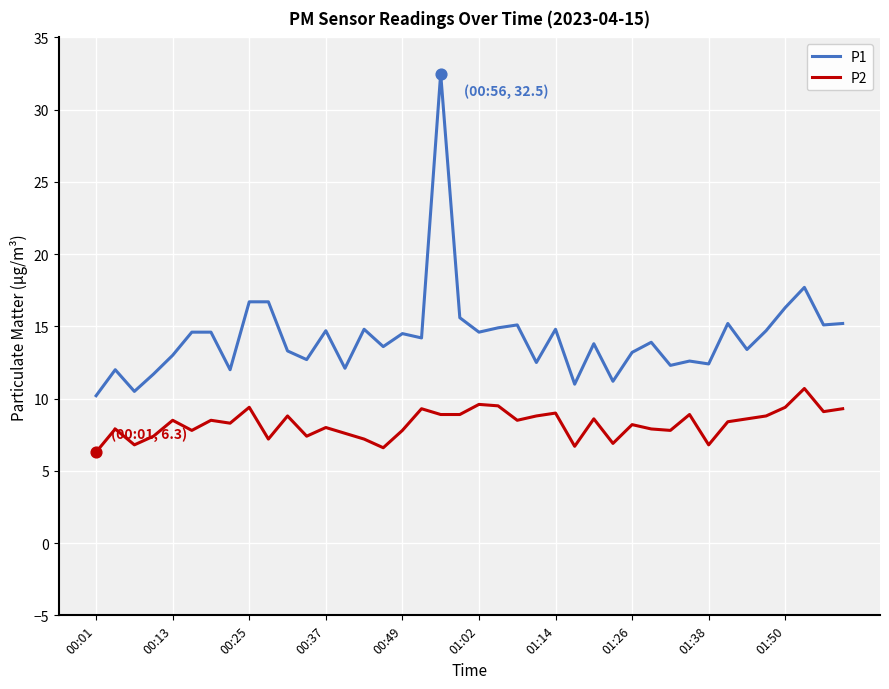

What are all the series names shown in the legend?

P1, P2